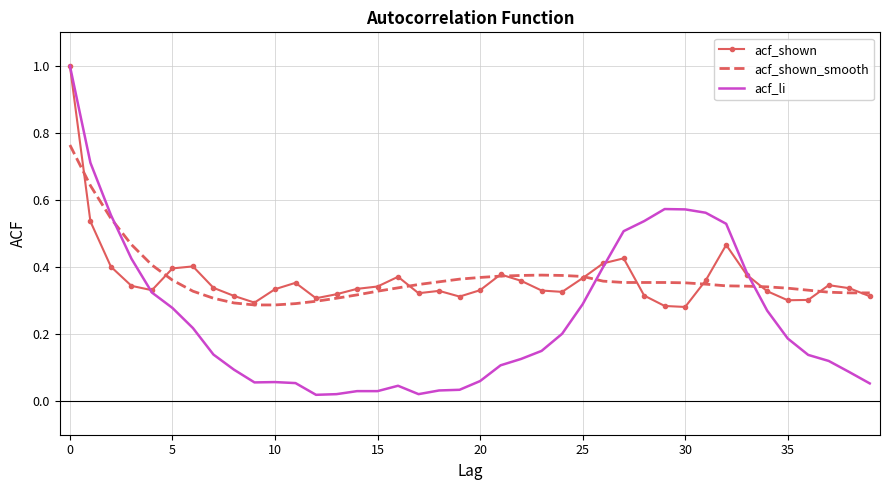

Which series has the largest range (max minus min)?

acf_li